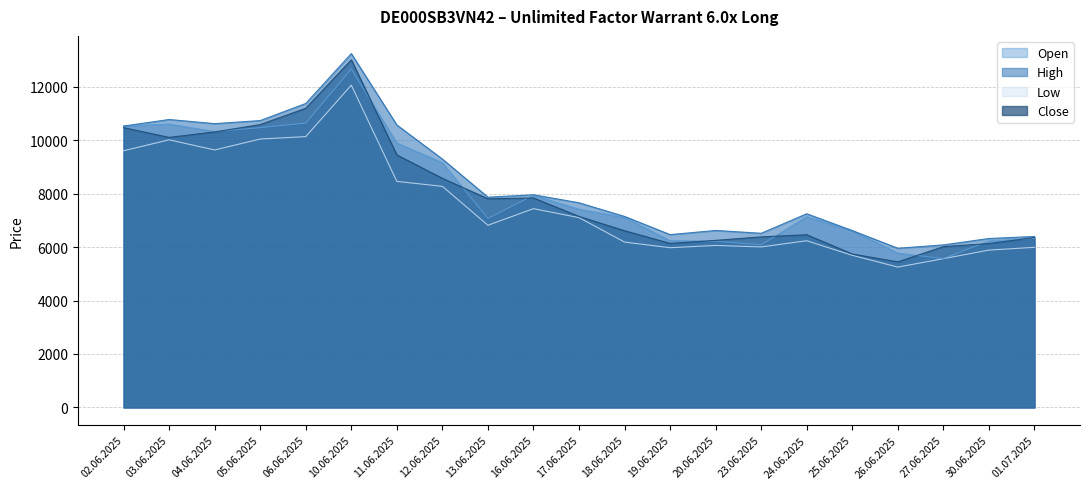

How many lines are shown in the chart?

4